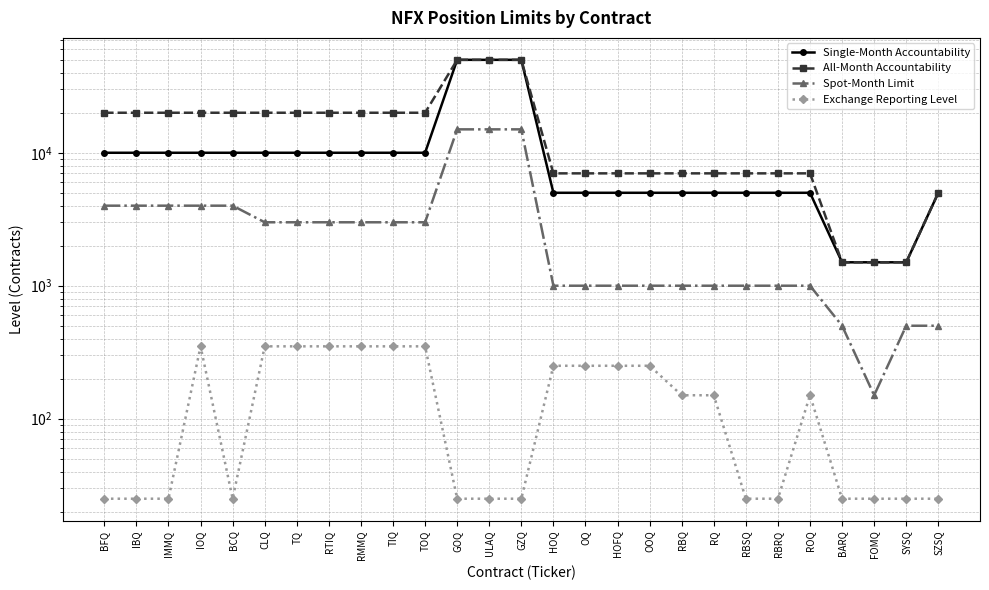

The value of All-Month Accountability at RBQ is 7000. True or false?

True